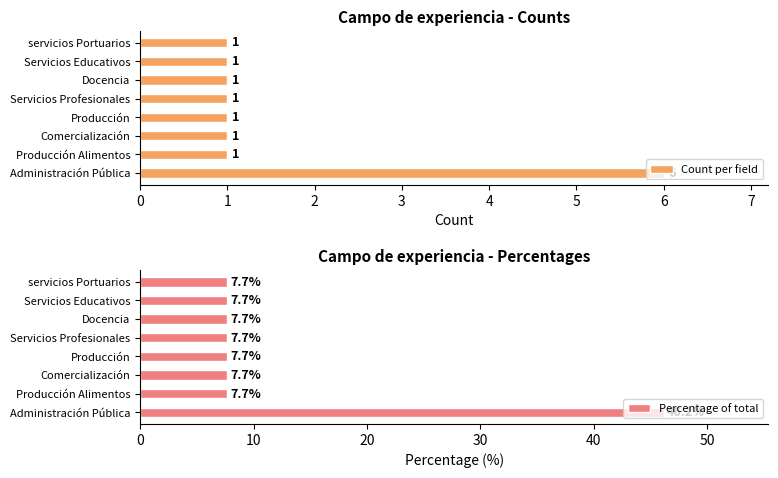

What is the sum of the Percentage of total values at Producción and Docencia?

15.4